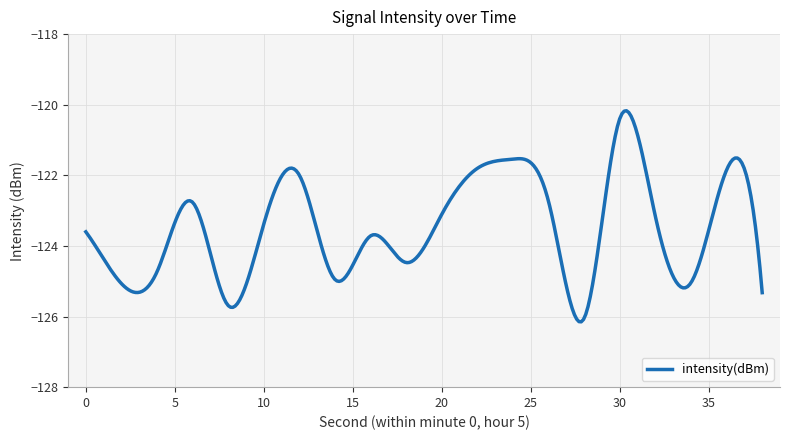

How many distinct data groups are displayed?

1